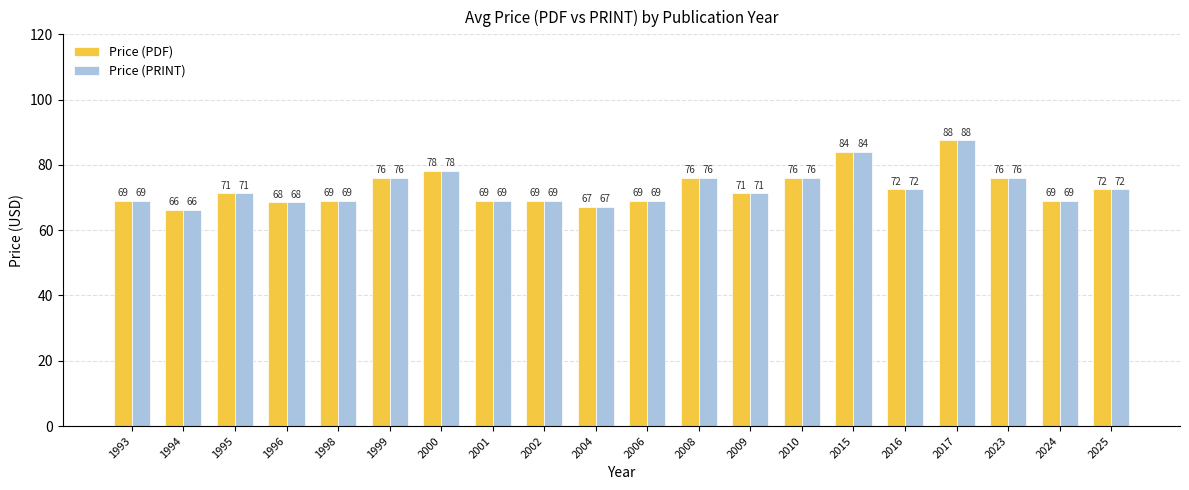

Does the chart contain stacked bars?

No